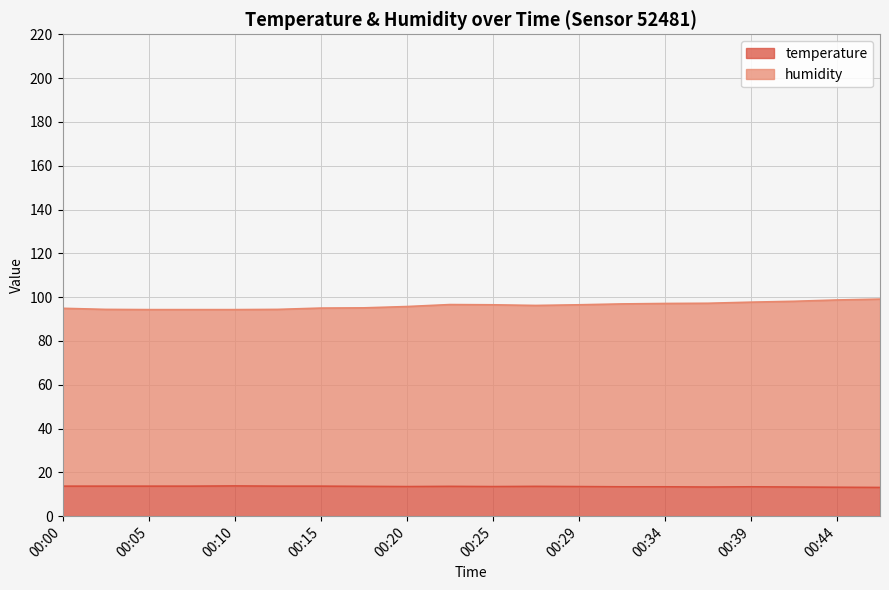

Which series has the largest total across all categories?

humidity